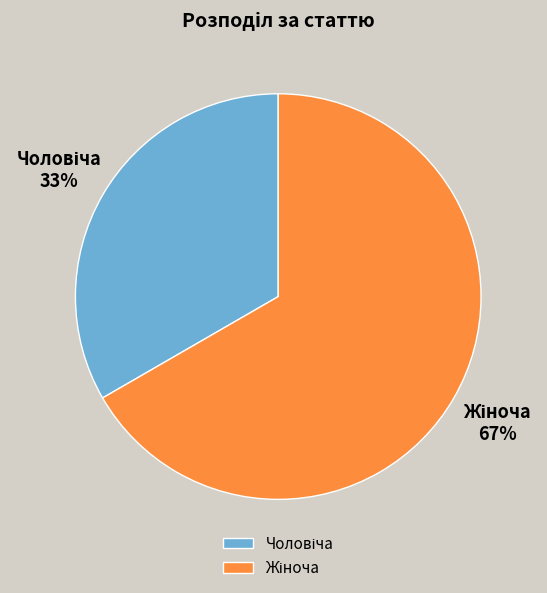

To the nearest percent, what is the average slice percentage?

50%